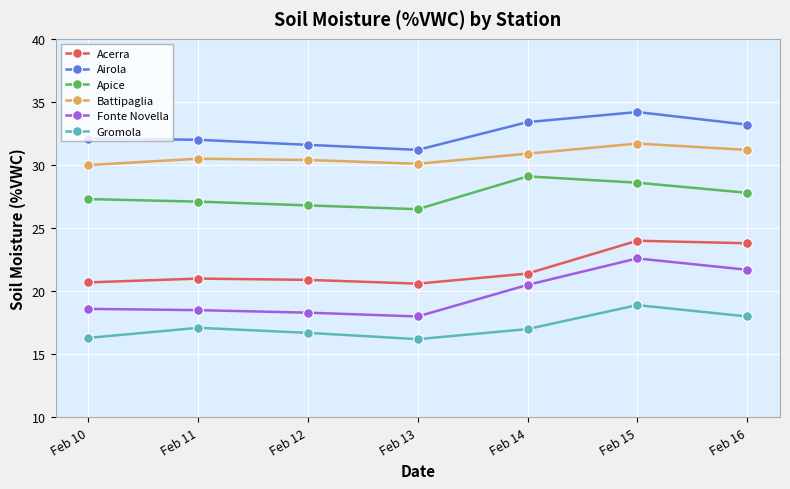

At how many categories does at least one series exceed 22?

7